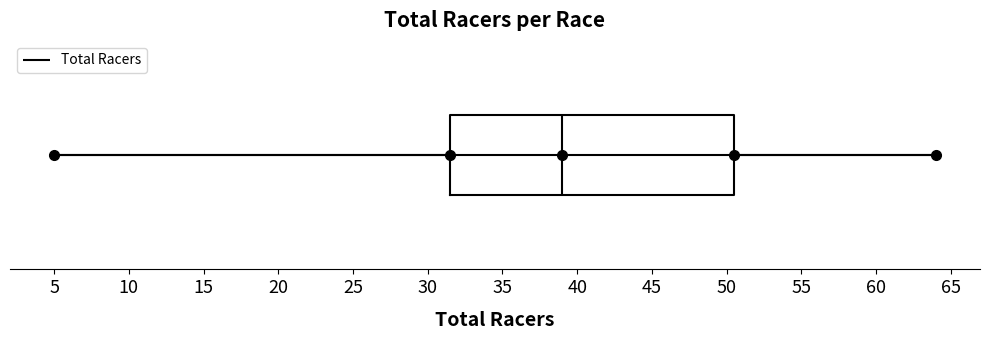

Transcribe this box plot: give where the median line is, the range the box spans, and where the two whiskers end, as read against the x-axis. The values are not printed on the chart, so give them approximately, as read against the axis.

median 39.0, box 31.5 to 50.5, whiskers 5.0 to 64.0